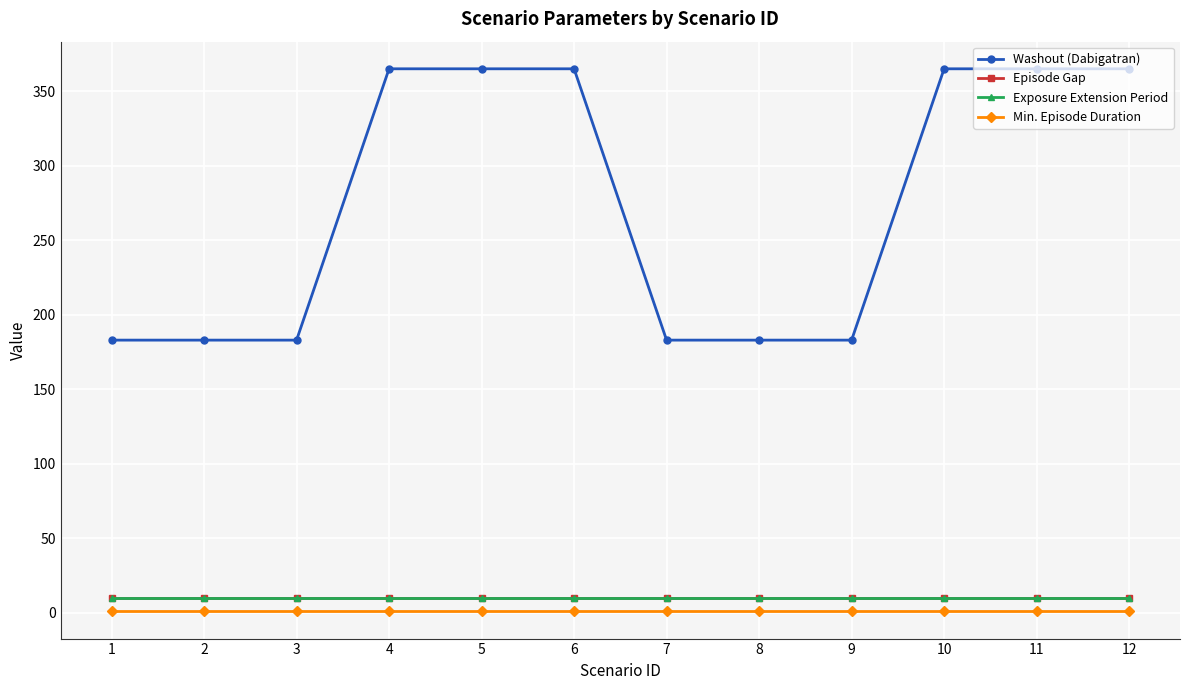

At how many categories does at least one series exceed 231?

6